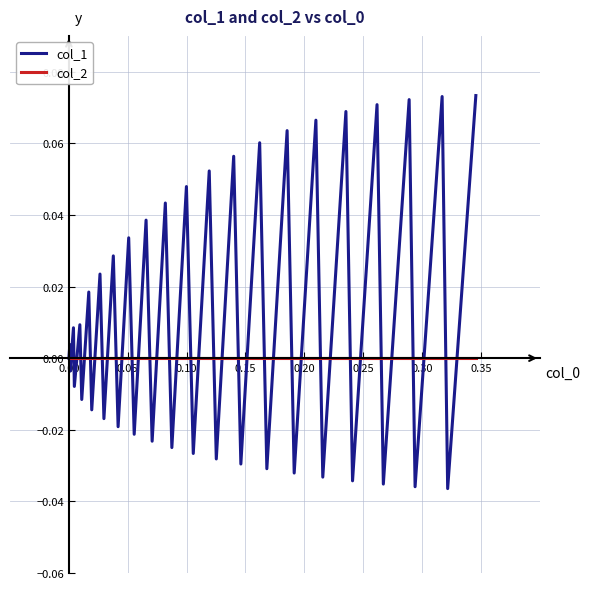

Which series has the largest total across all categories?

col_1